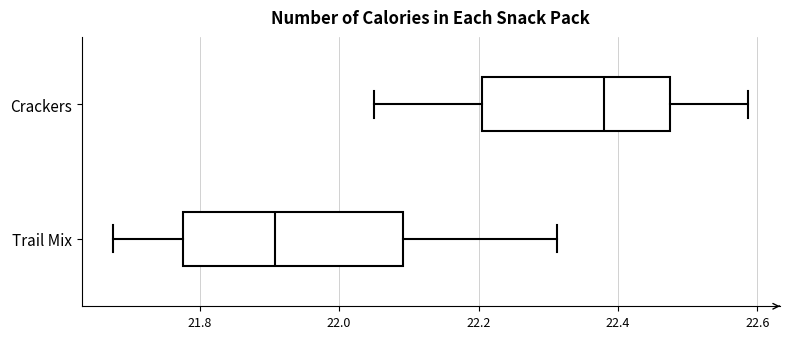

Reading bottom to top, transcribe this box plot: for each box, give where its median line is, the range the box spans, and where its two whiskers end, as read against the x-axis. The values are not printed on the chart, so give them approximately, as read against the axis.

Trail Mix: median 21.90, box 21.78 to 22.10, whiskers 21.68 to 22.32
Crackers: median 22.38, box 22.20 to 22.48, whiskers 22.06 to 22.58